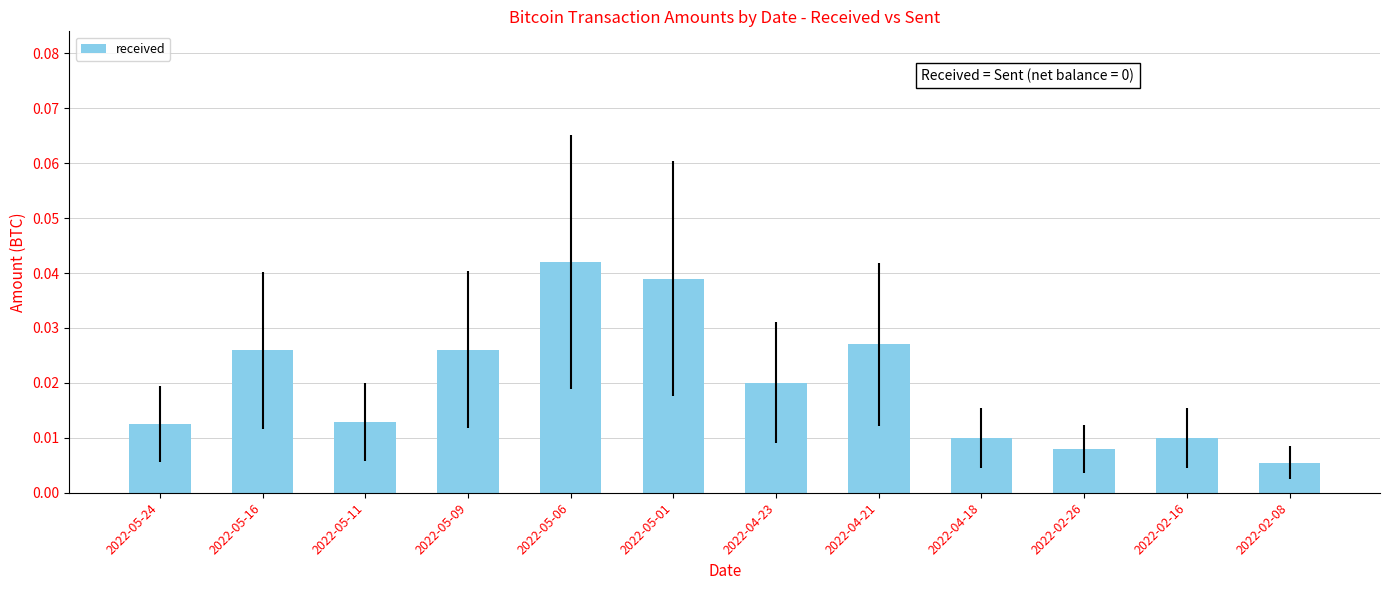

What position from the left is 2022-05-16?

2